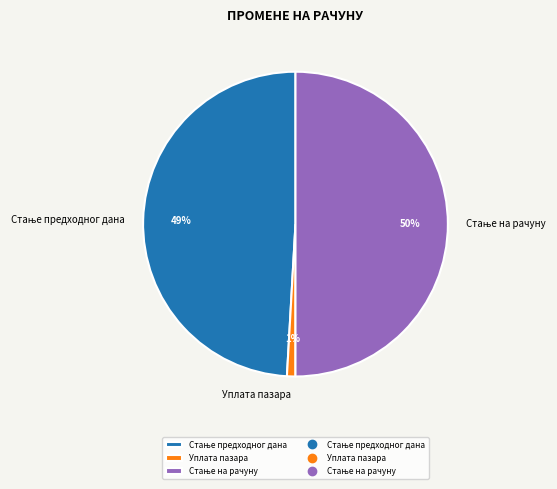

True or false: Уплата пазара accounts for 10% of the total.

False